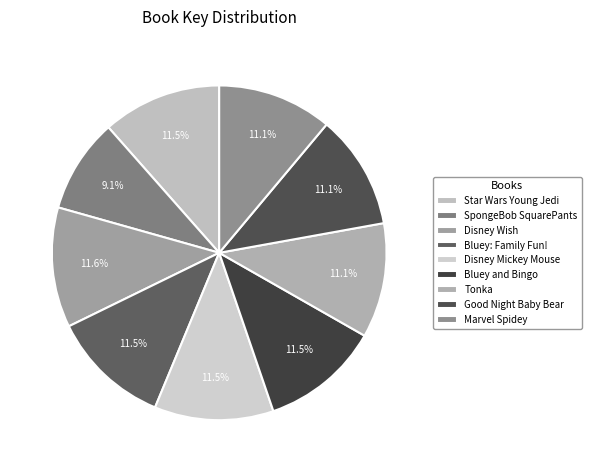

Which has a higher value, Disney Mickey Mouse or Marvel Spidey?

Disney Mickey Mouse